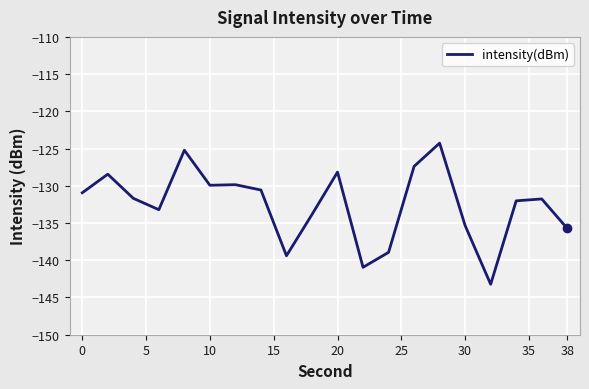

What is the maximum value shown in the chart?

-124.3